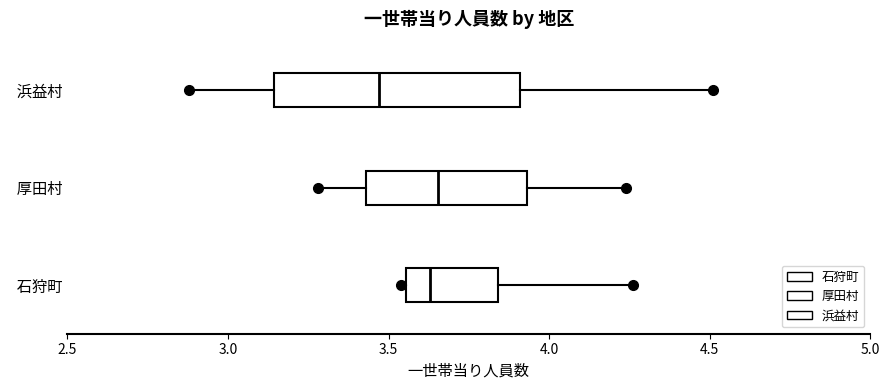

Where is the right edge of the box for 石狩町 on the x-axis? The values are not printed on the chart, so give them approximately, as read against the axis.

3.85